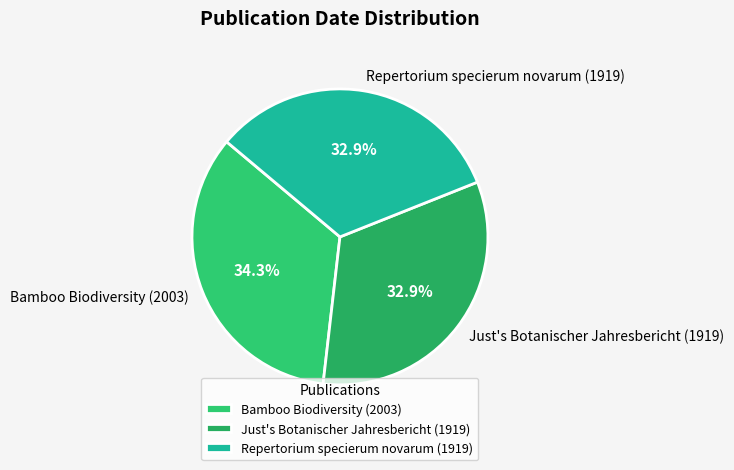

Is there a majority slice in this chart?

No